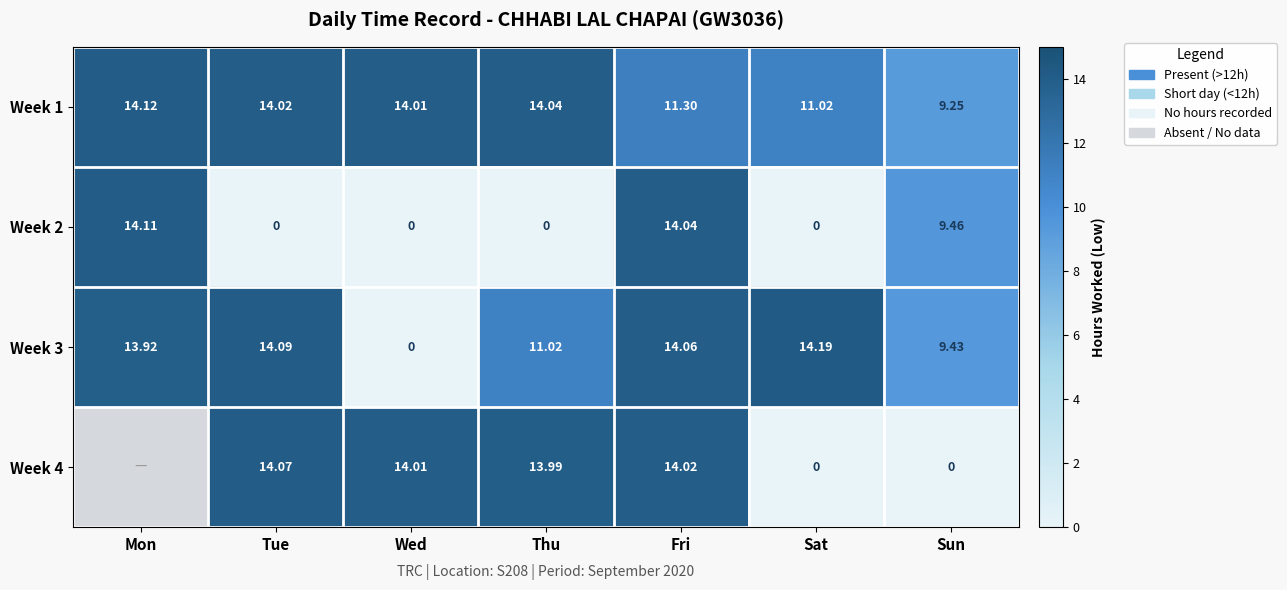

What is the sum of all Week 2 values?

37.6